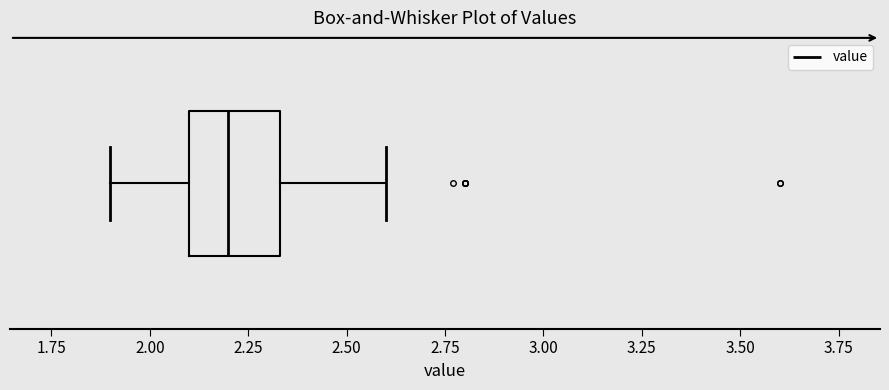

Where does the right whisker of the box end on the x-axis? The values are not printed on the chart, so give them approximately, as read against the axis.

2.60